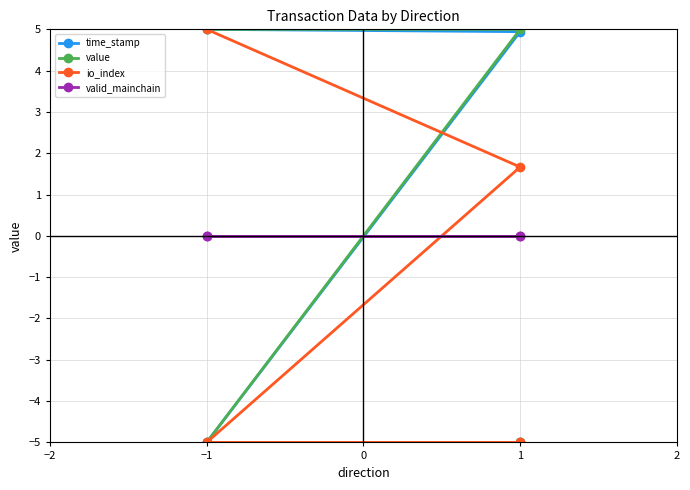

What position from the left is −2?

1